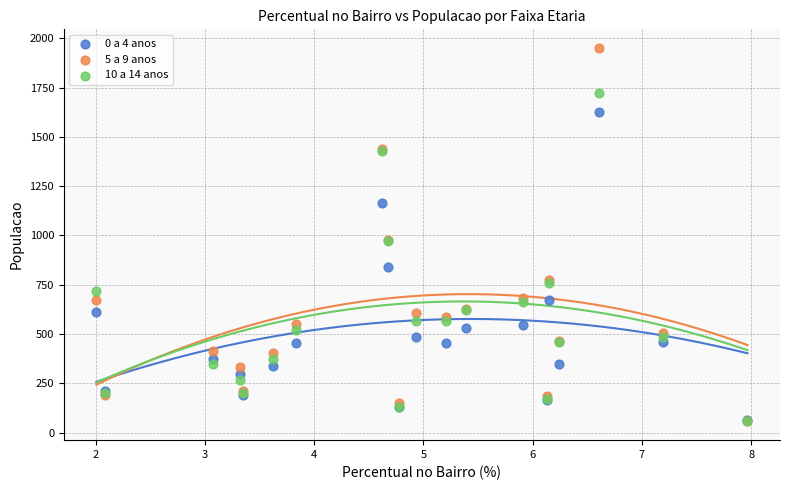

What are all the series names shown in the legend?

0 a 4 anos, 5 a 9 anos, 10 a 14 anos